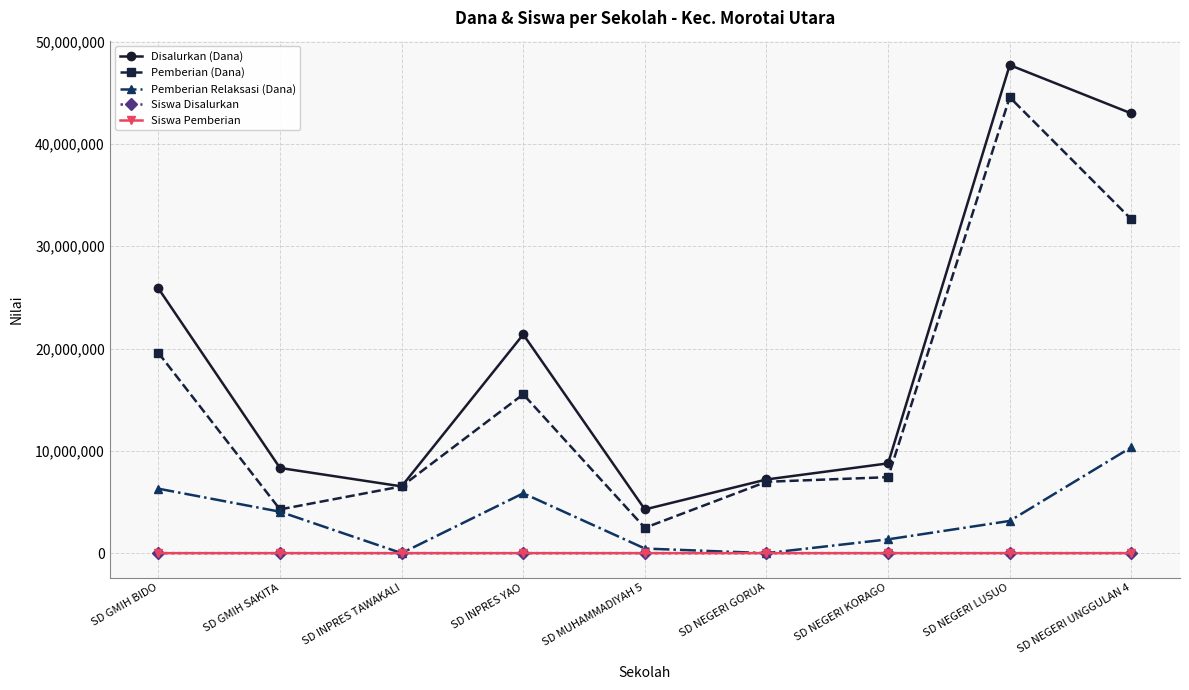

At how many categories does at least one series exceed 36170878?

2